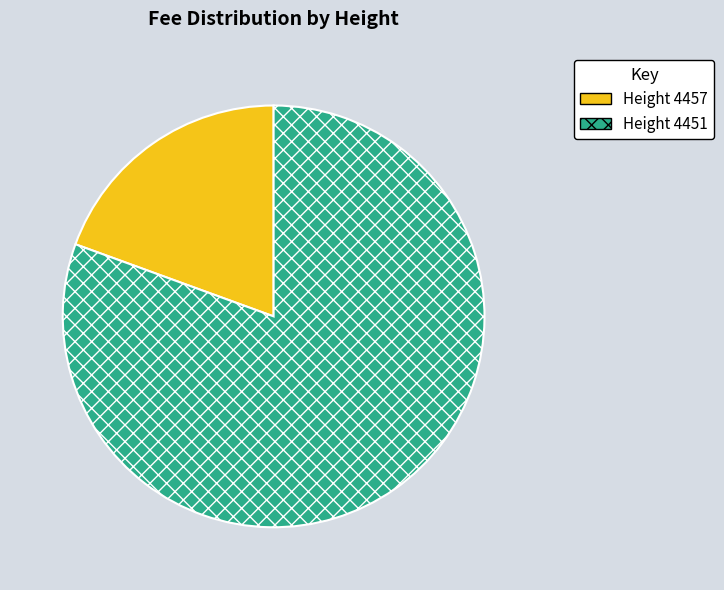

Is there a majority slice in this chart?

Yes